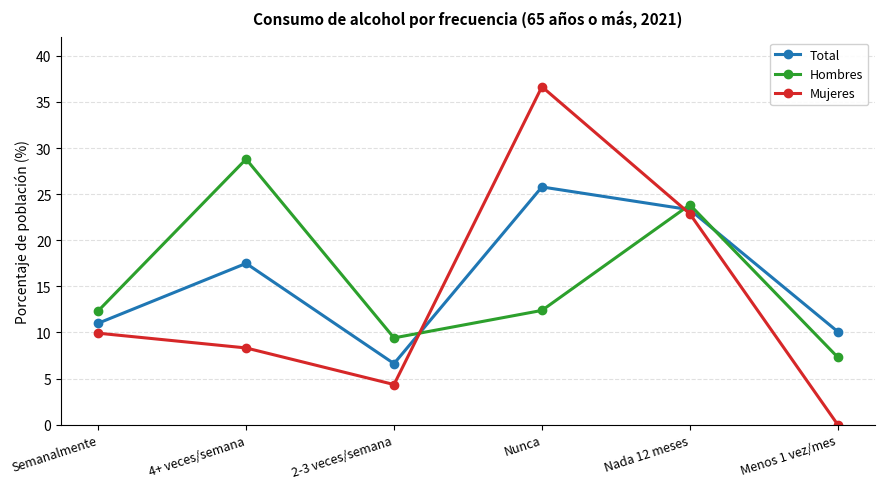

Which category has the highest value in the Total series?

Nunca